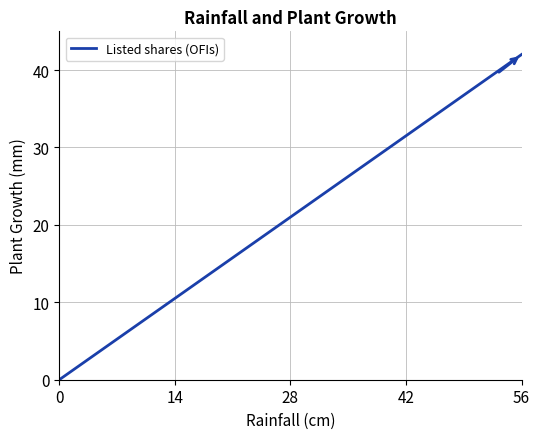

What is the difference between the second highest and second lowest values?

37.6